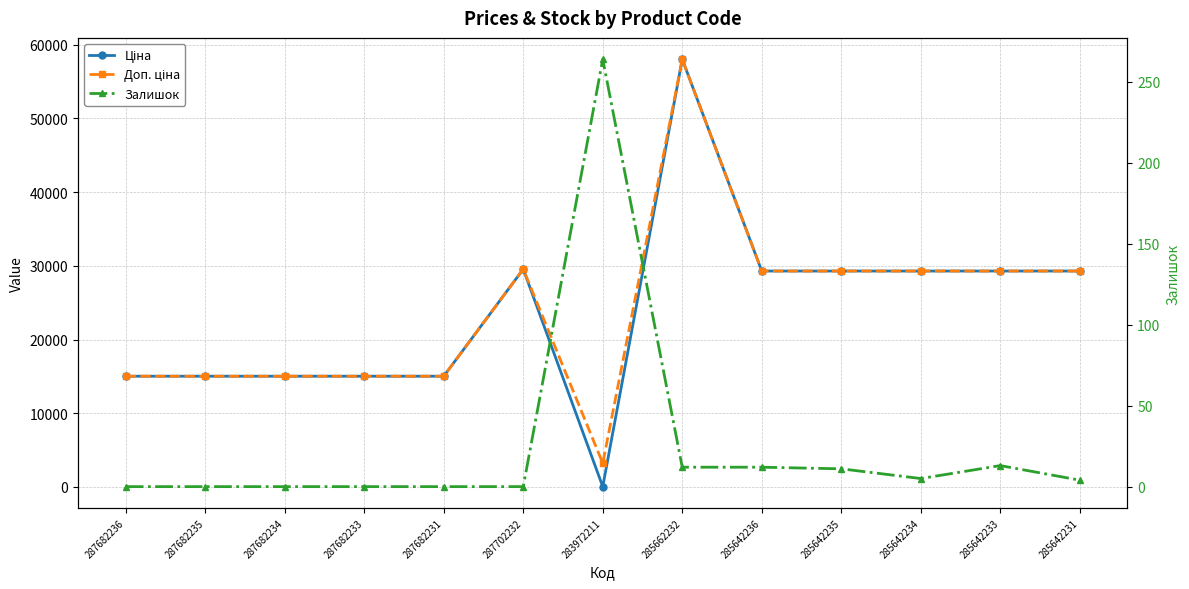

Reading left to right, list all the values displayed in this chart.

Ціна: 15019.2	15019.2	15019.2	15019.2	15019.2	29548.9	32.0	58037.0	29294.9	29294.9	29294.9	29294.9	29294.9
Доп. ціна: 15019.2	15019.2	15019.2	15019.2	15019.2	29548.9	3205.0	58037.0	29294.9	29294.9	29294.9	29294.9	29294.9
Залишок: 0.0	0.0	0.0	0.0	0.0	0.0	264.0	12.0	12.0	11.0	5.0	13.0	4.0